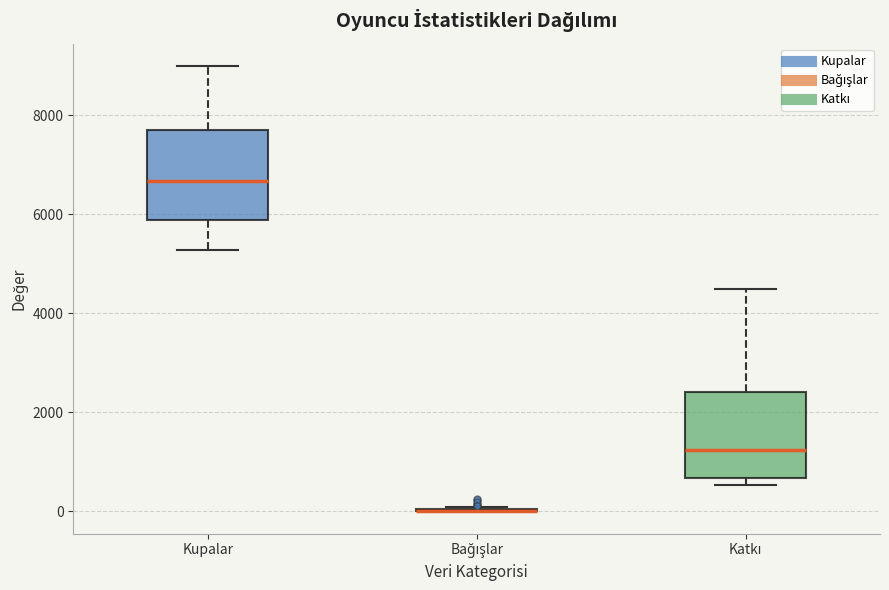

Where is the lower edge of the box for Katkı on the y-axis? The values are not printed on the chart, so give them approximately, as read against the axis.

600